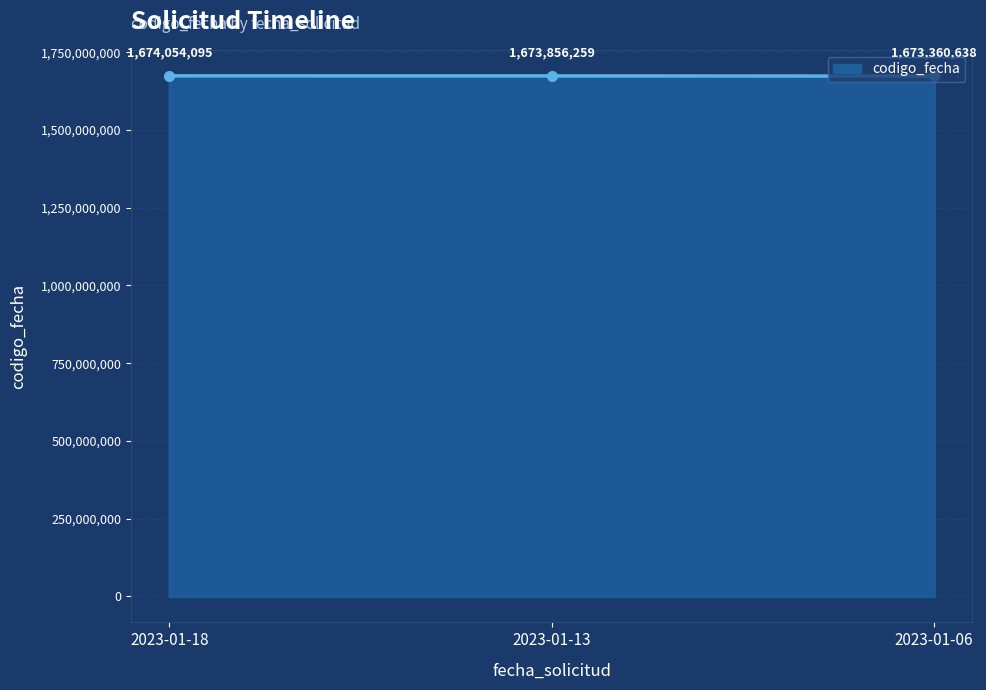

At which category does the chart reach its minimum across all series?

2023-01-06